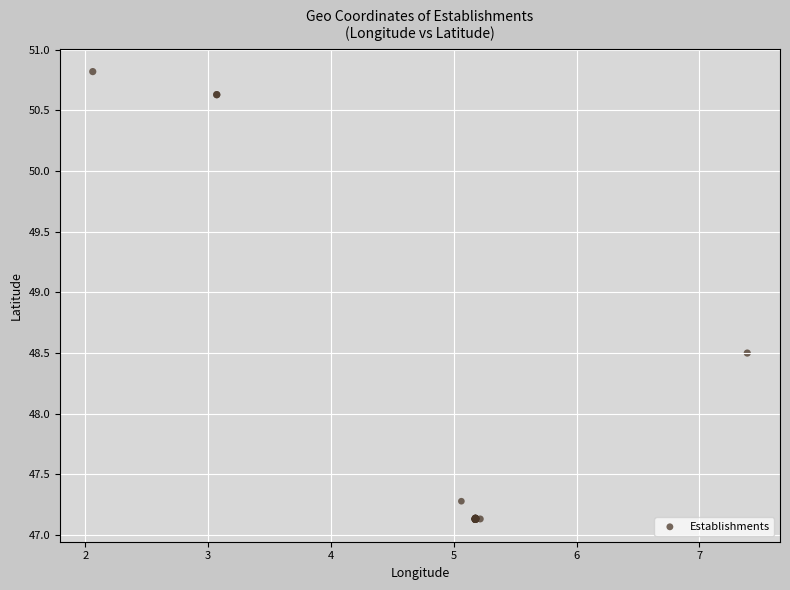

What Y value in the scatter plot is closest to 48?

48.5